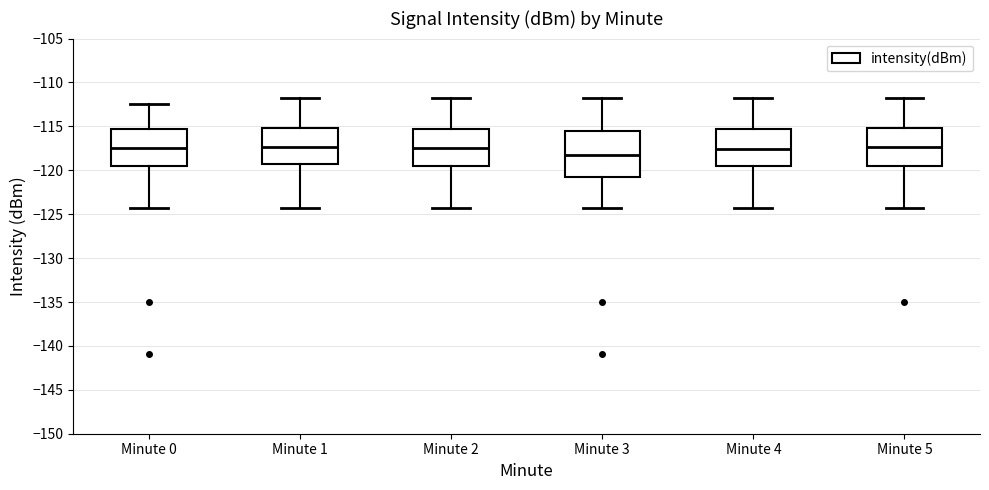

Which box has the lowest median line?

Minute 3